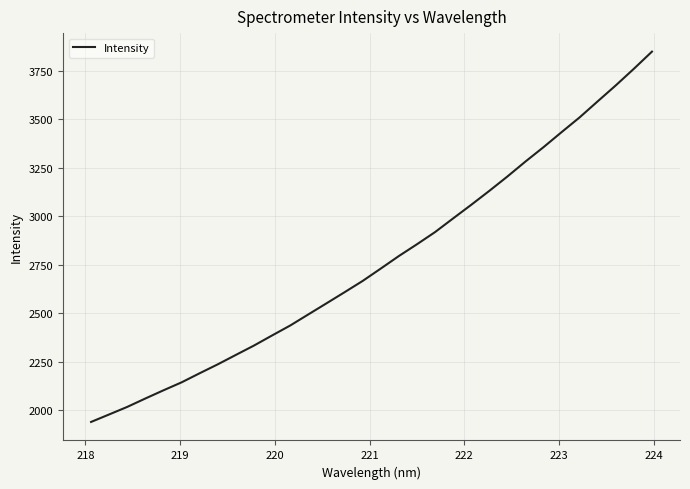

What is the difference between the maximum and minimum values?

1910.0